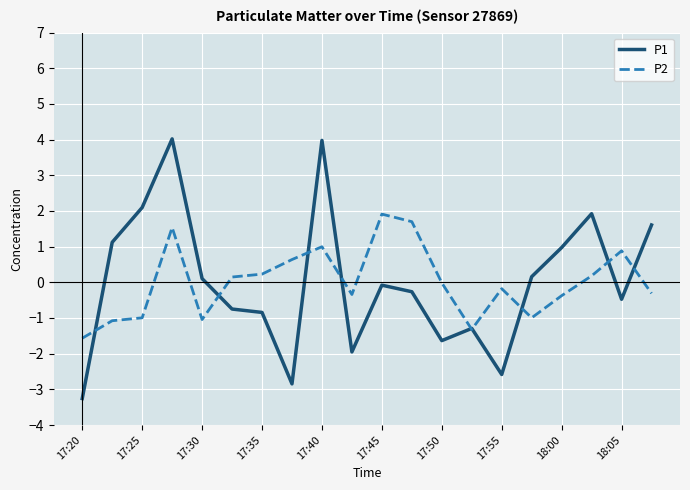

What is the highest value of the P2 series?

1.9